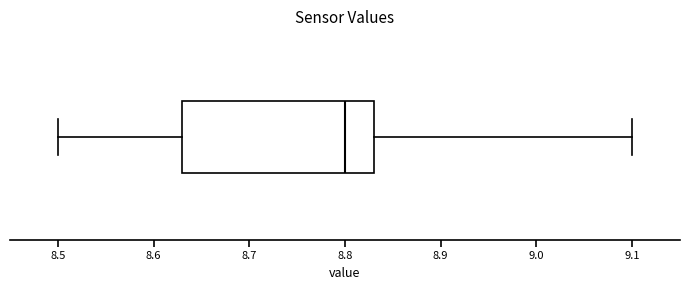

Where is the left edge of the box on the x-axis? The values are not printed on the chart, so give them approximately, as read against the axis.

8.63